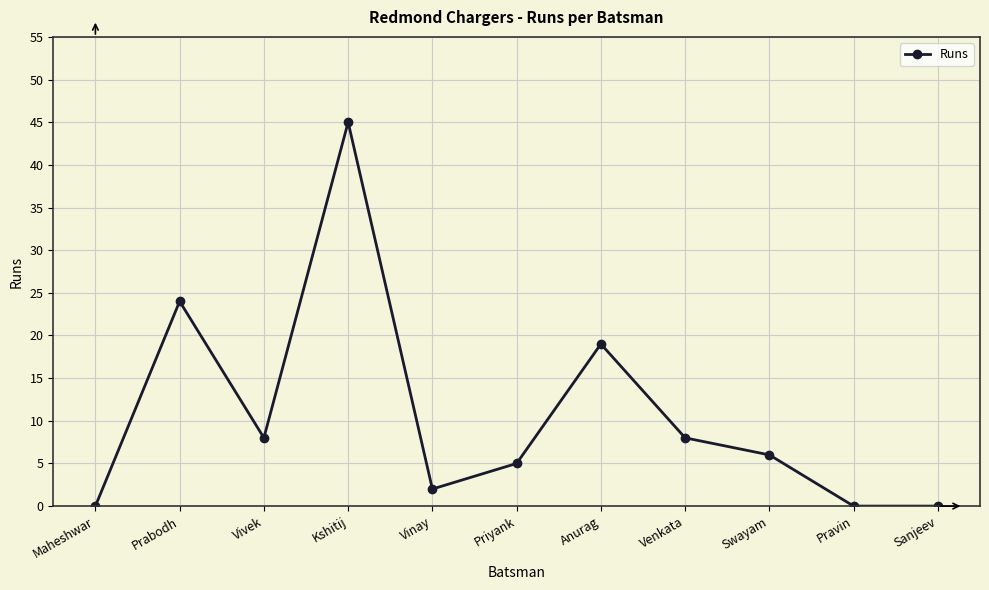

What is the ratio of the value at Anurag to the value at Kshitij?

0.4